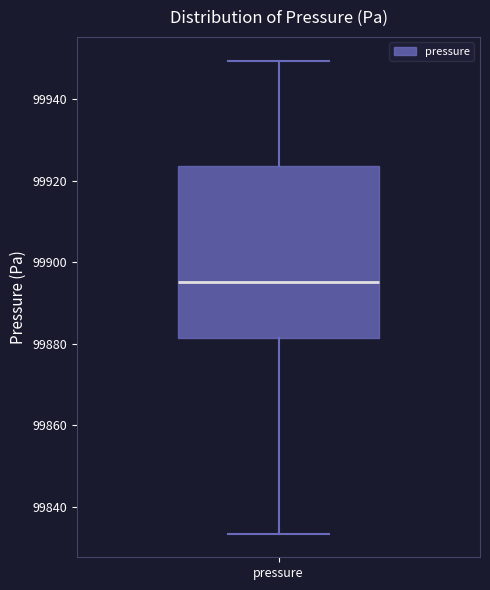

Where is the lower edge of the box for pressure on the y-axis? The values are not printed on the chart, so give them approximately, as read against the axis.

99882